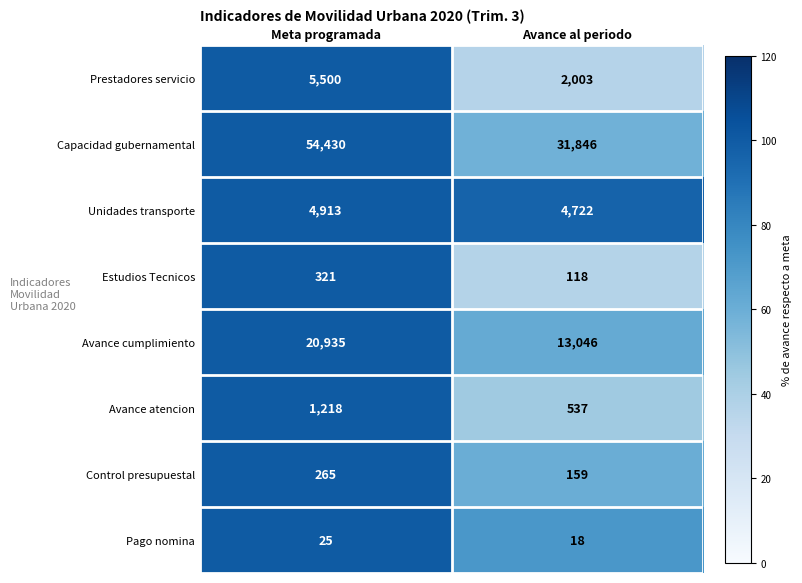

What is the total value across all series at Avance al periodo?

52449